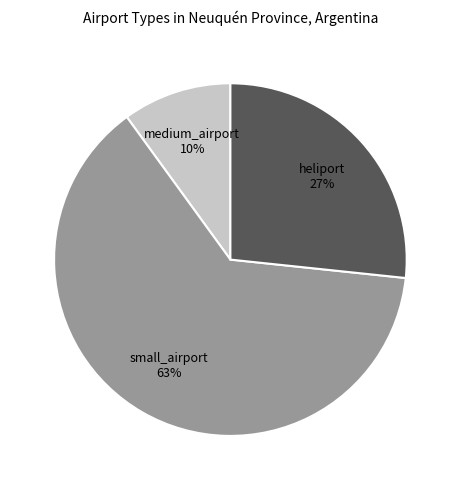

Is there any slice that represents more than half of the pie?

Yes